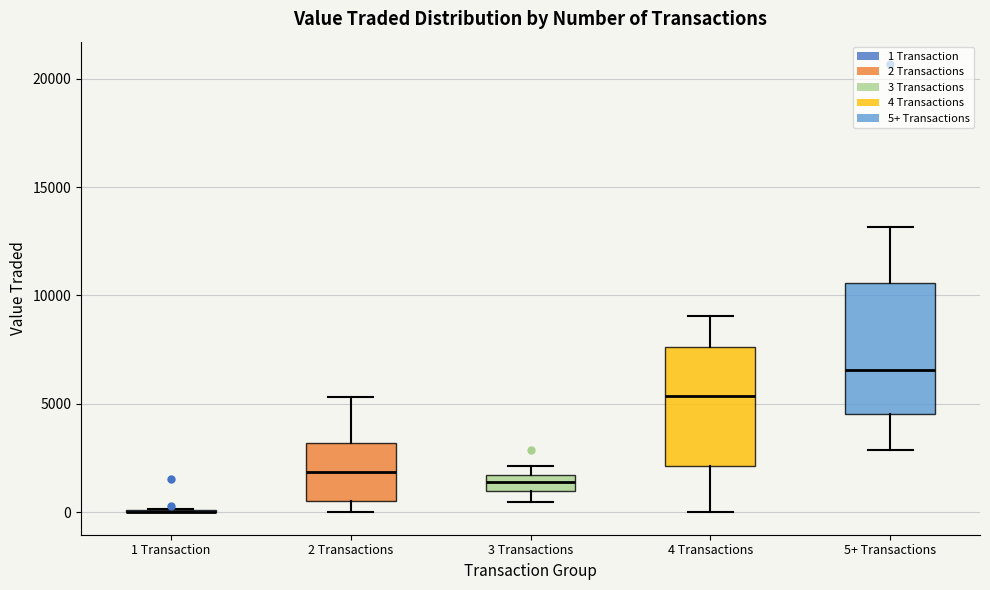

Where does the lower whisker of the box for 2 Transactions end on the y-axis? The values are not printed on the chart, so give them approximately, as read against the axis.

0